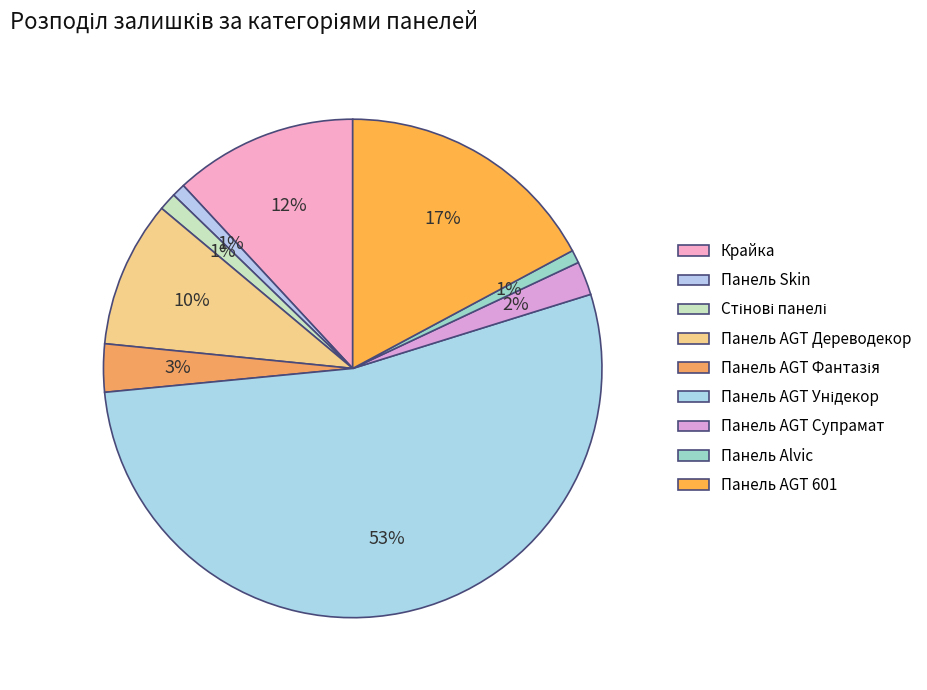

Which category accounts for the majority?

Панель AGT Унідекор